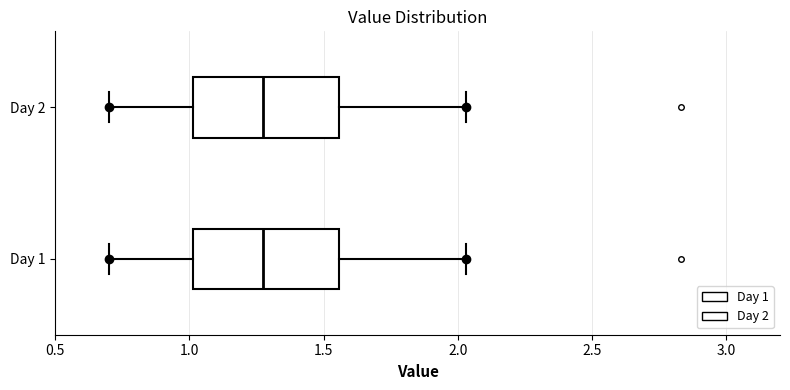

Where is the right edge of the box for Day 1 on the x-axis? The values are not printed on the chart, so give them approximately, as read against the axis.

1.55